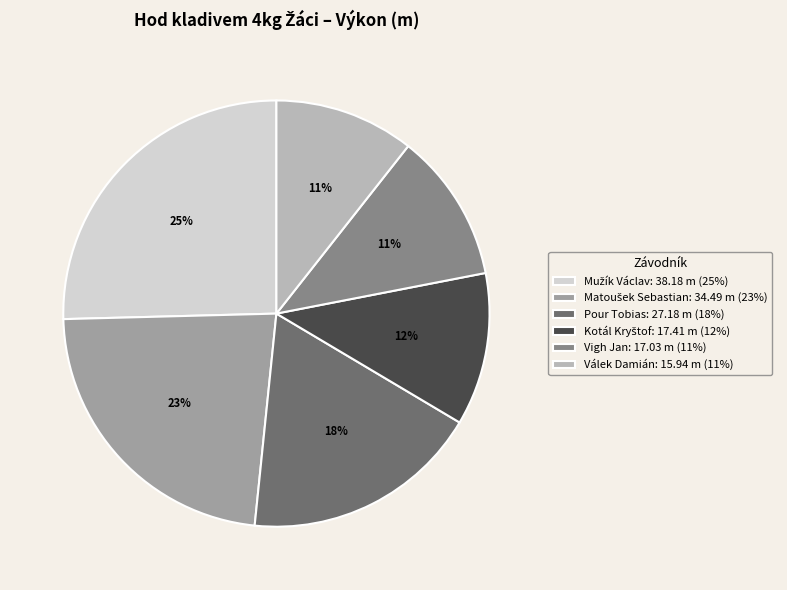

To the nearest percent, what is the average slice percentage?

17%